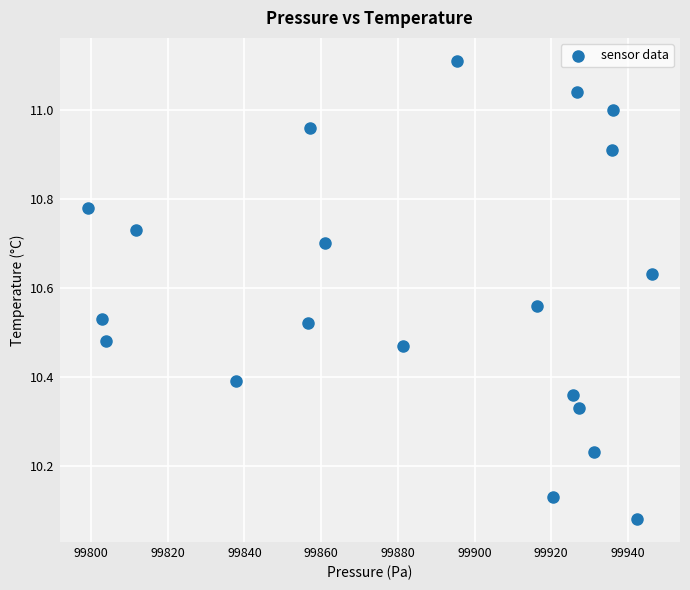

What is the range of Y values (max minus min)?

1.0